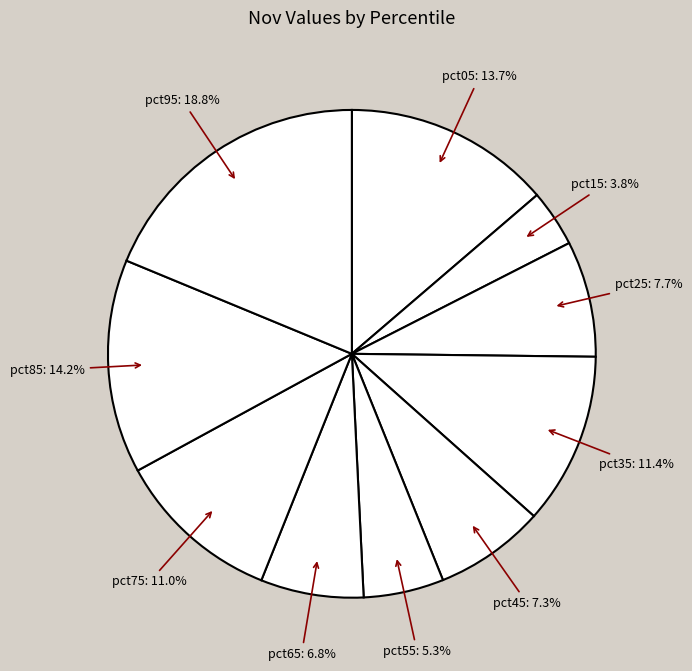

What is the smallest slice in the pie chart?

pct15